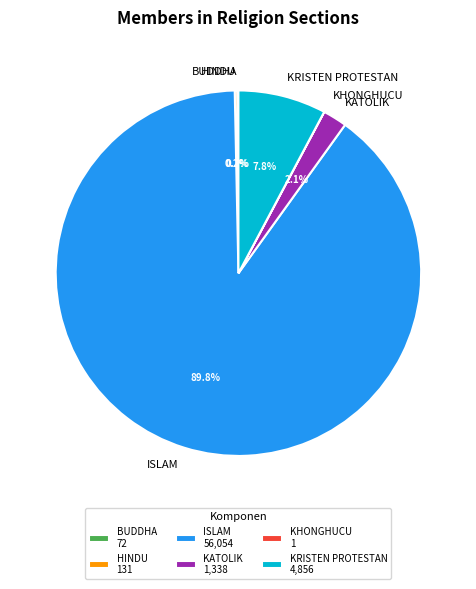

True or false: KRISTEN PROTESTAN accounts for 8% of the total.

True